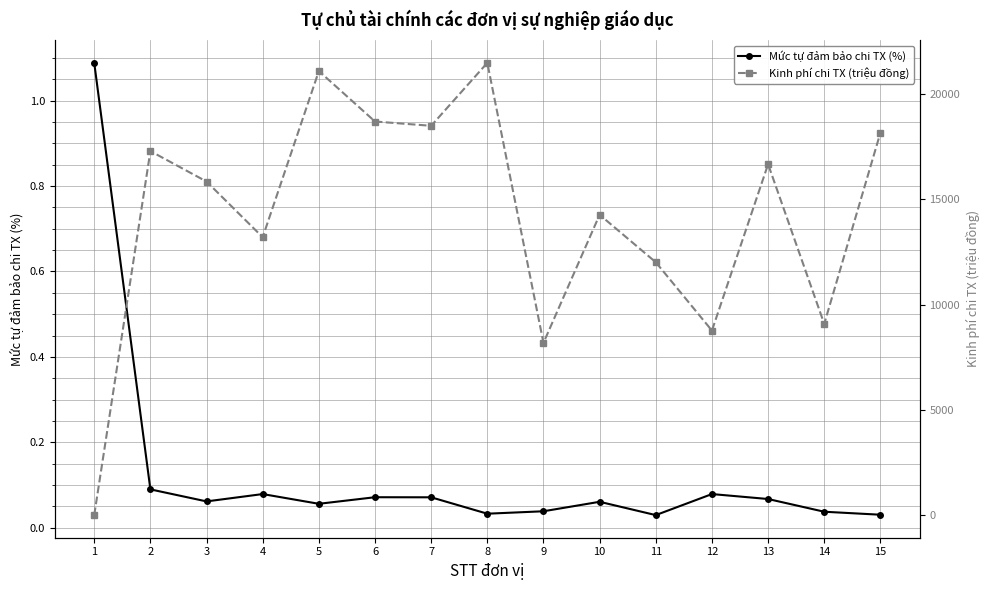

The Kinh phí chi TX (triệu đồng) series shows 17288.0 at 2. True or false?

True